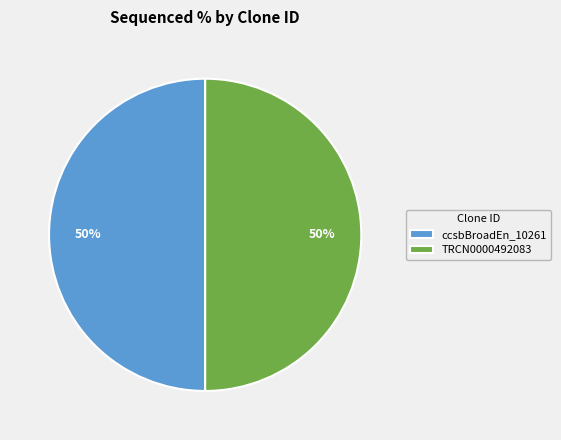

The ccsbBroadEn_10261 slice represents 50% of the pie. True or false?

True